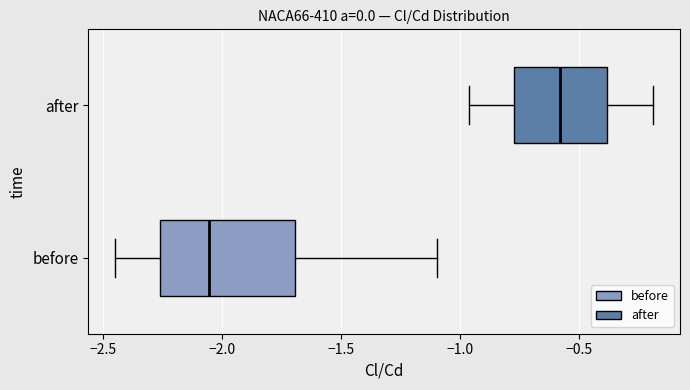

Where does the right whisker of the box for after end on the x-axis? The values are not printed on the chart, so give them approximately, as read against the axis.

-0.20